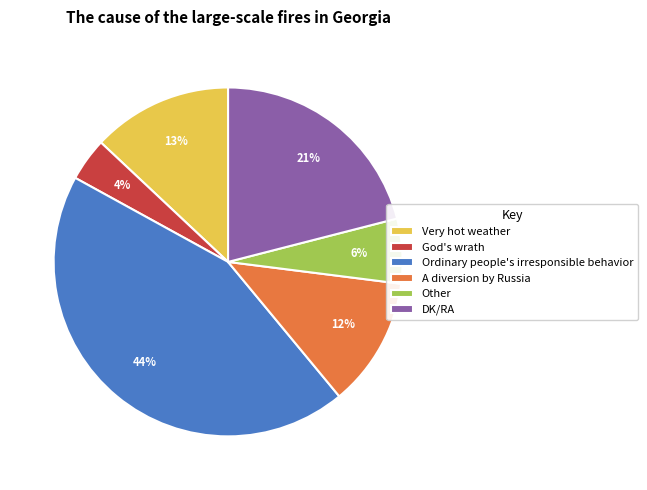

Does any single category account for the majority?

No